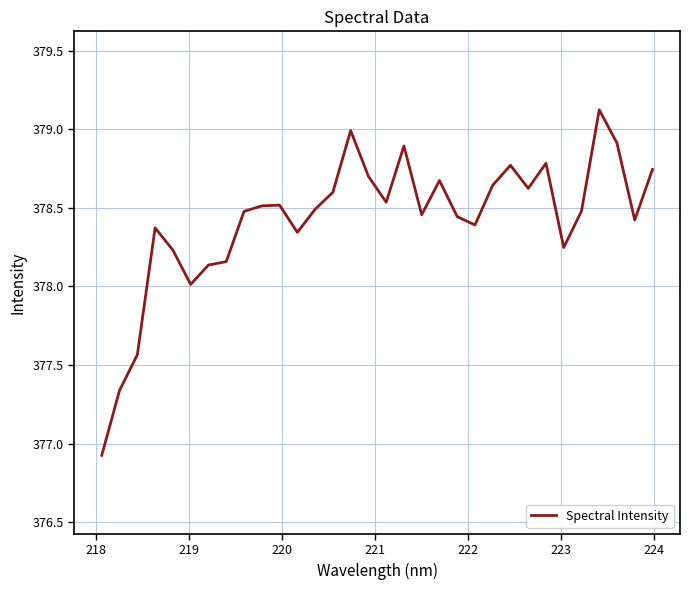

What is the greatest value displayed?

379.1